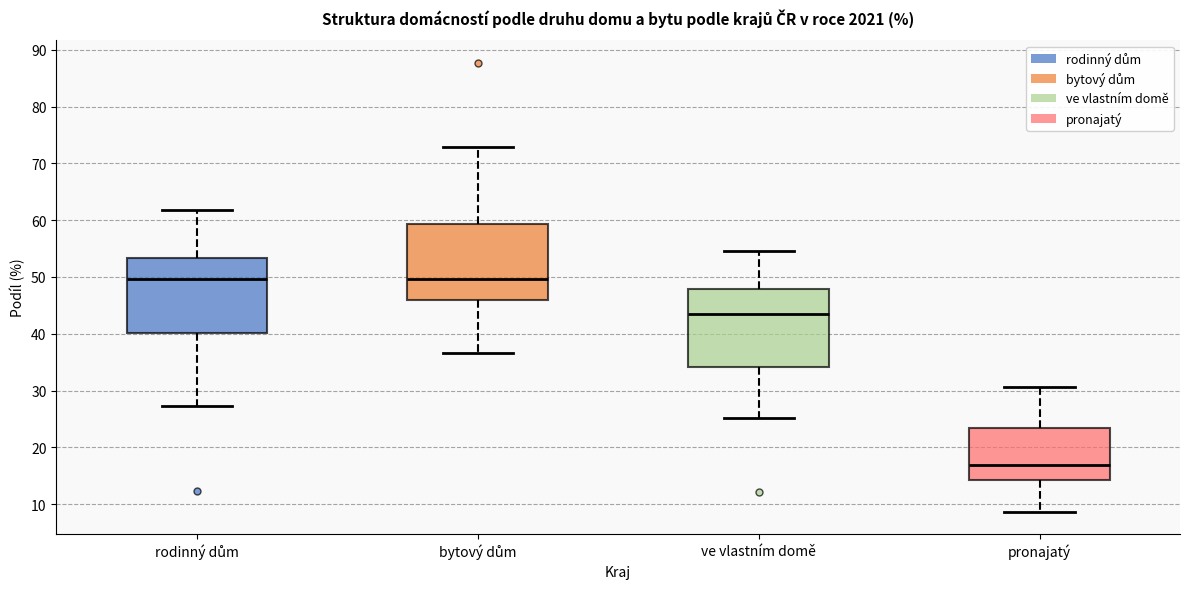

Which box's median line is the lowest?

pronajatý